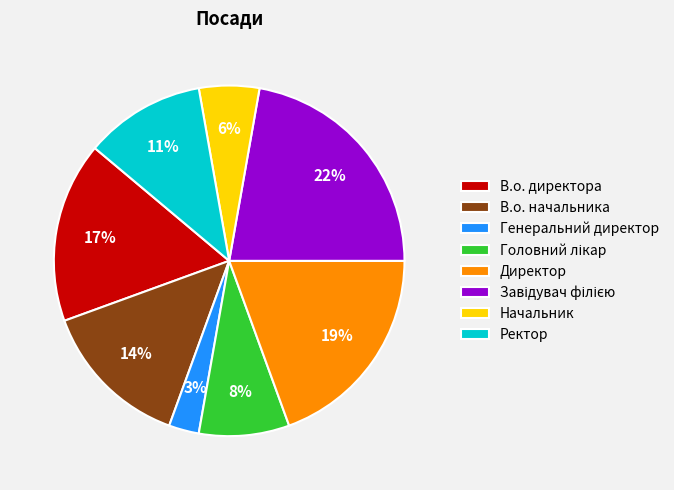

Is there any slice that represents more than half of the pie?

No